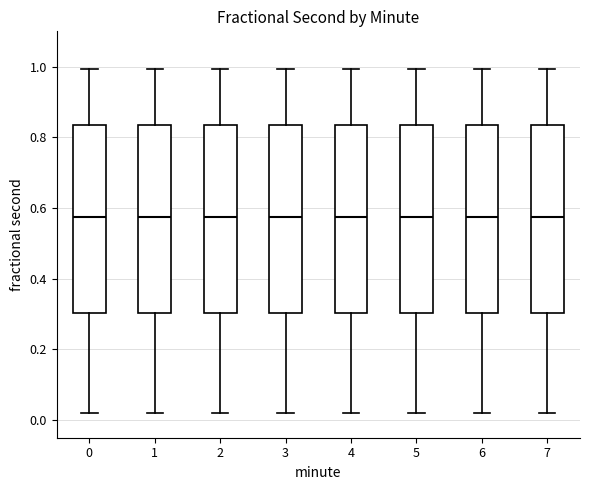

Reading left to right, read every box against the y-axis: the position of its median line, the range the box covers, and the ends of its whiskers. The values are not printed on the chart, so give them approximately, as read against the axis.

0: median 0.58, box 0.30 to 0.84, whiskers 0.02 to 1.00
1: median 0.58, box 0.30 to 0.84, whiskers 0.02 to 1.00
2: median 0.58, box 0.30 to 0.84, whiskers 0.02 to 1.00
3: median 0.58, box 0.30 to 0.84, whiskers 0.02 to 1.00
4: median 0.58, box 0.30 to 0.84, whiskers 0.02 to 1.00
5: median 0.58, box 0.30 to 0.84, whiskers 0.02 to 1.00
6: median 0.58, box 0.30 to 0.84, whiskers 0.02 to 1.00
7: median 0.58, box 0.30 to 0.84, whiskers 0.02 to 1.00